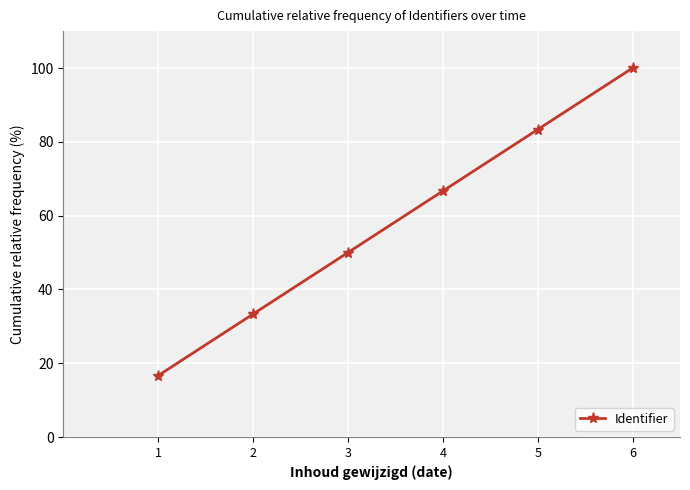

At which category does the chart reach its minimum across all series?

1